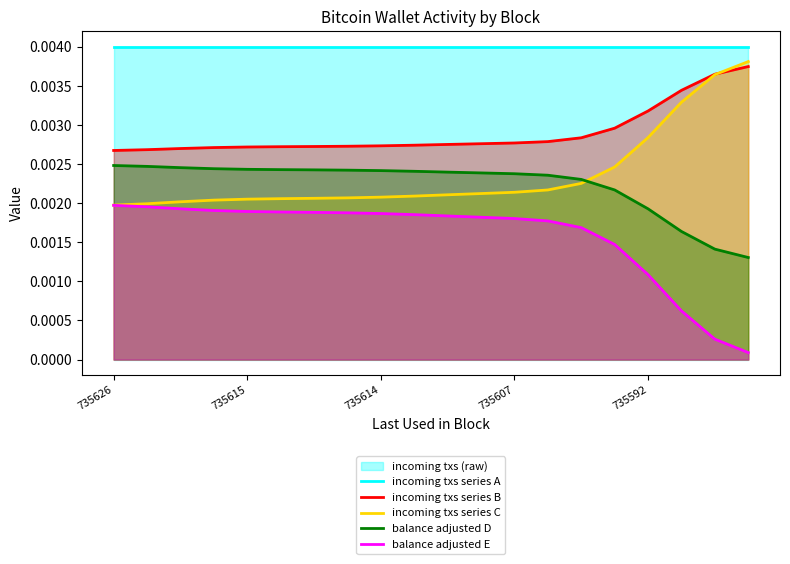

True or false: incoming txs series B and balance adjusted D intersect in this chart.

False